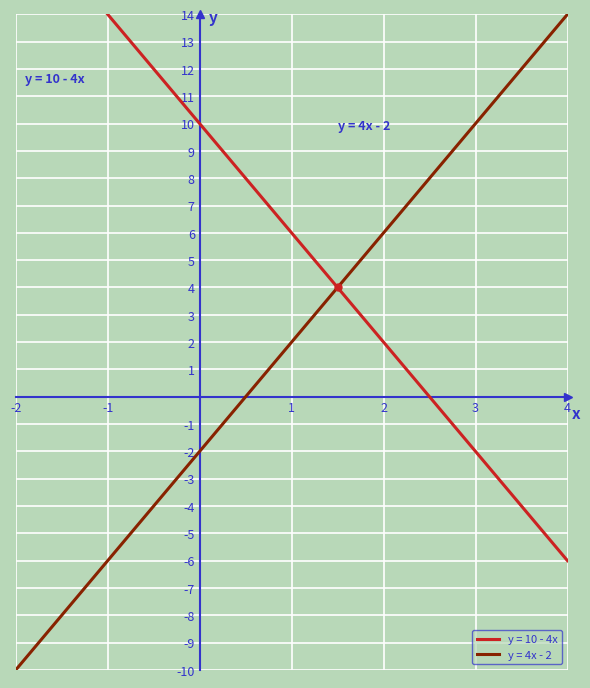

Reading right to left, extract all data points from this chart.

y = 4x - 2: 4=-6	3=-2	2=2	1=6	0=10	-1=14	-2=18
y = 10 - 4x: 4=14	3=10	2=6	1=2	0=-2	-1=-6	-2=-10